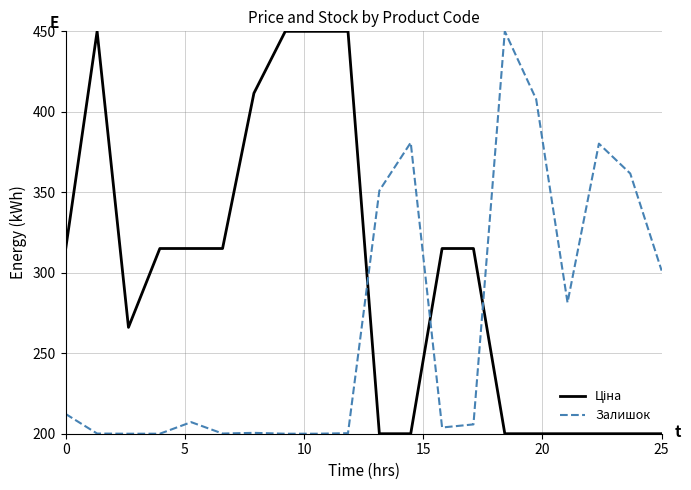

What is the greatest value displayed?

450.0